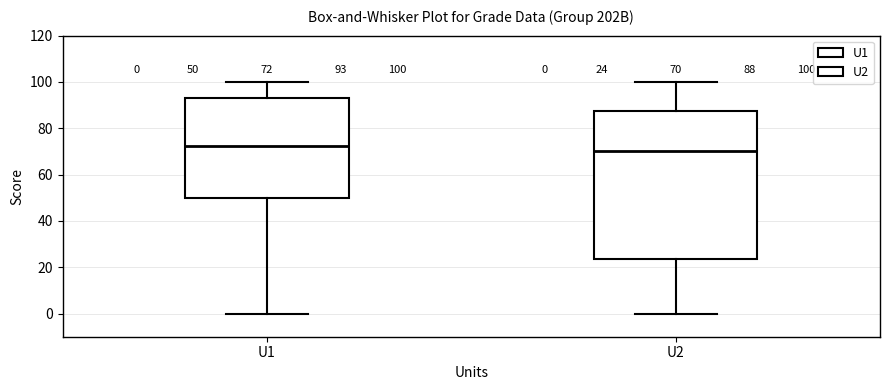

Which box's median line is the lowest?

U2